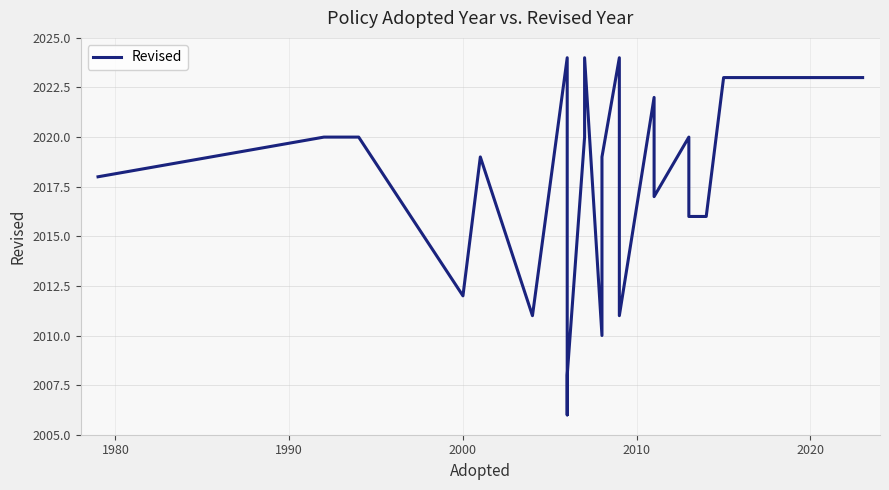

What is the value of the 20th point from the left?

2011